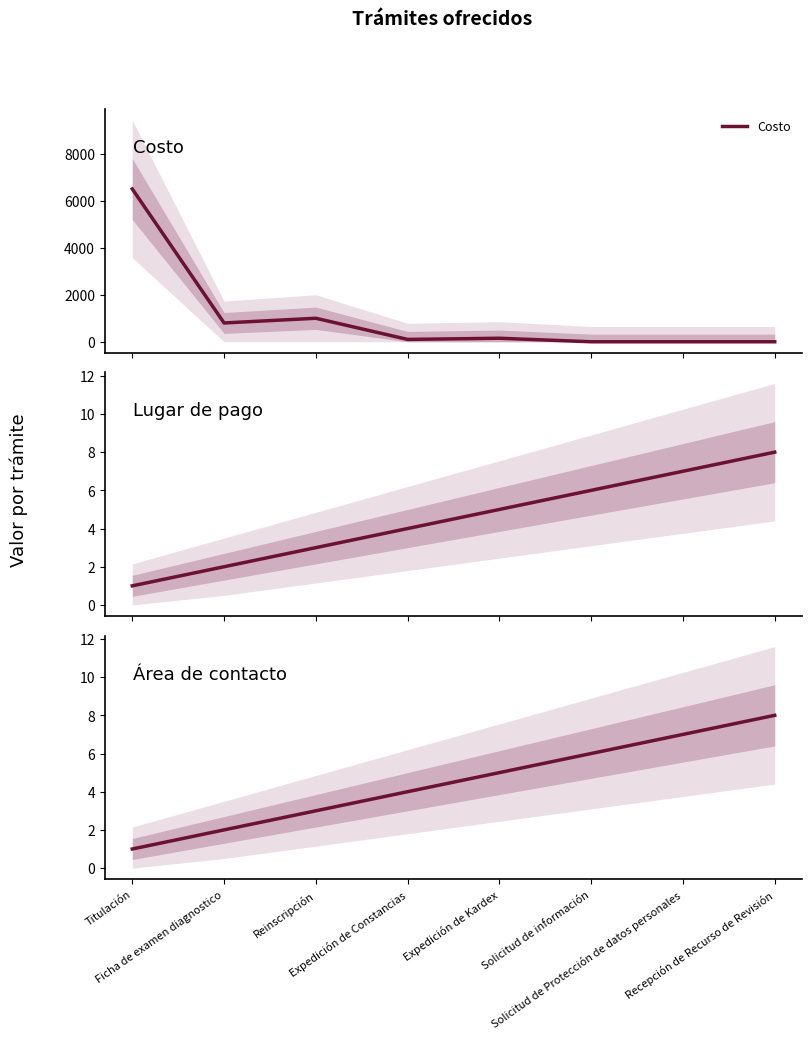

The value of Área de contacto at Solicitud de Protección de datos personales is 7. True or false?

True